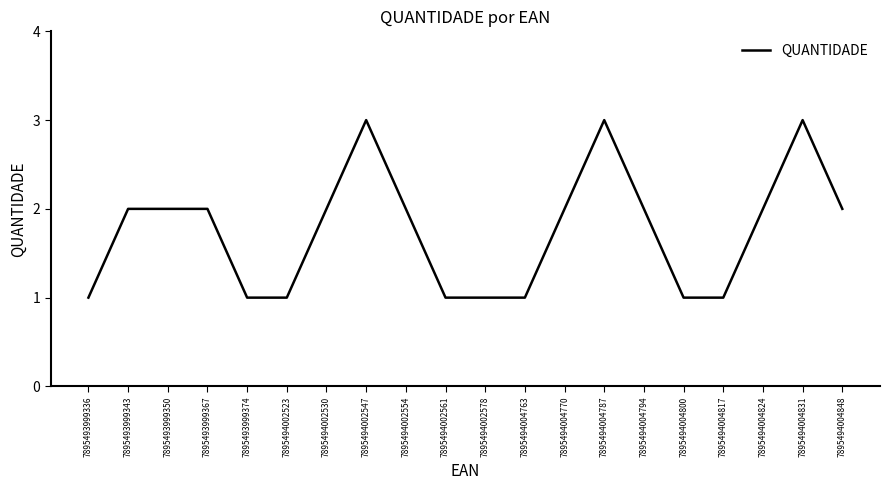

Approximately how many times larger is the value at 7895494002561 compared to 7895494002523?

1.0